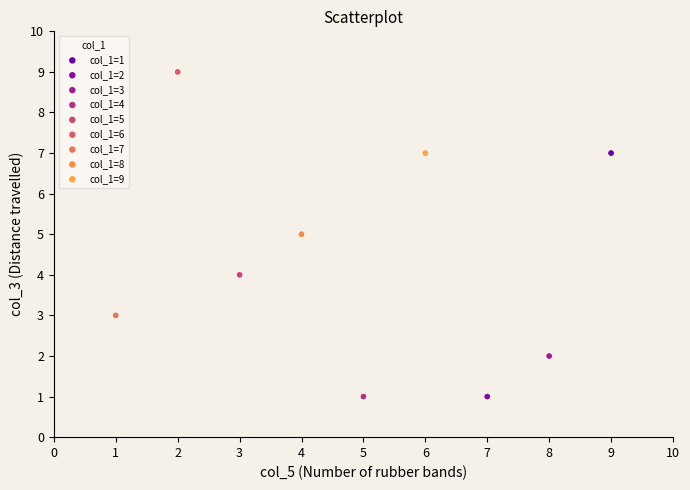

What are all the series names shown in the legend?

col_1=1, col_1=2, col_1=3, col_1=4, col_1=5, col_1=6, col_1=7, col_1=8, col_1=9